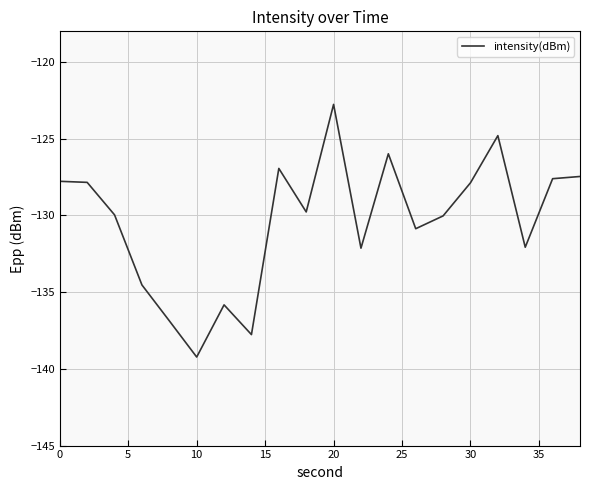

How many lines are shown in the chart?

1